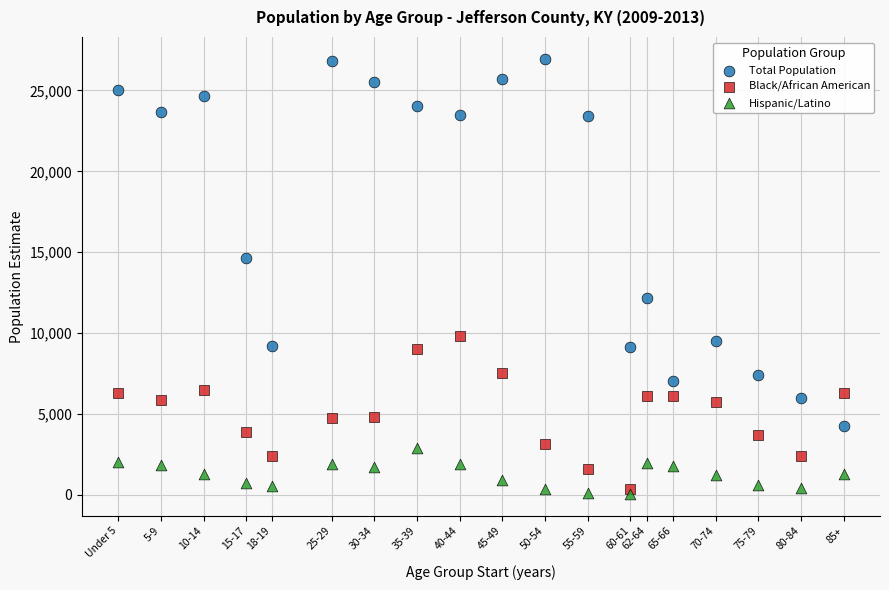

Which series has the widest spread of Y values?

Total Population